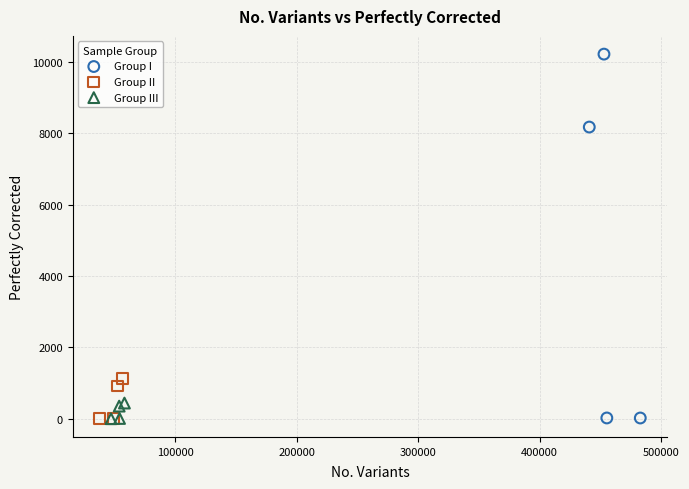

Which series reaches the maximum Y coordinate?

Group I